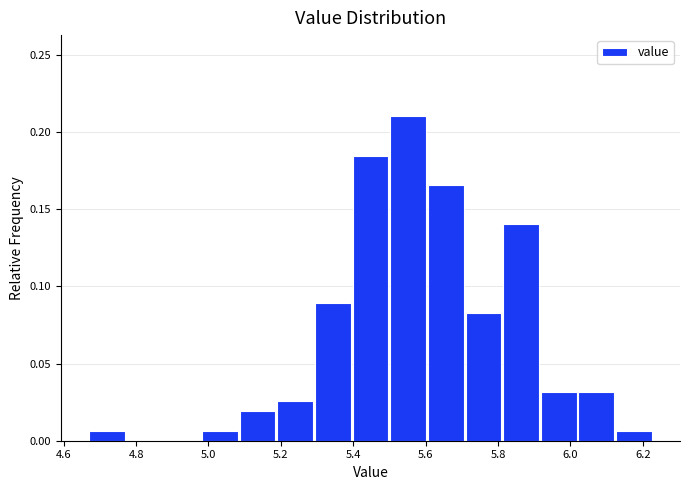

Over which range of the x-axis is the bar tallest?

5.502 to 5.606